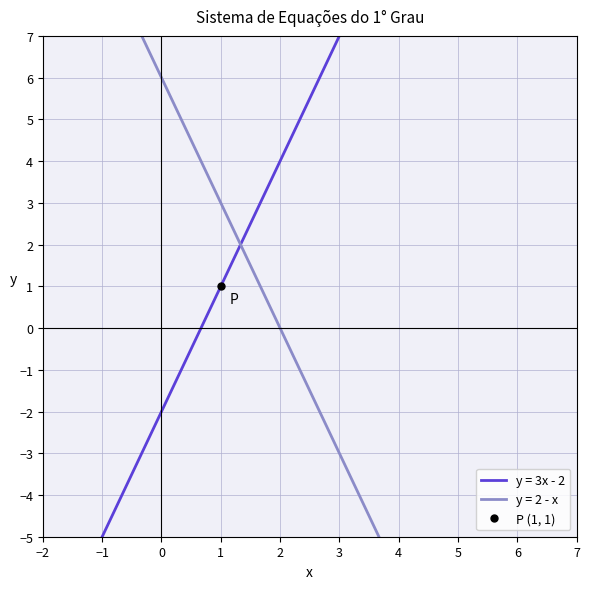

Count the y = 2 - x values in the range -9 to 6.

6